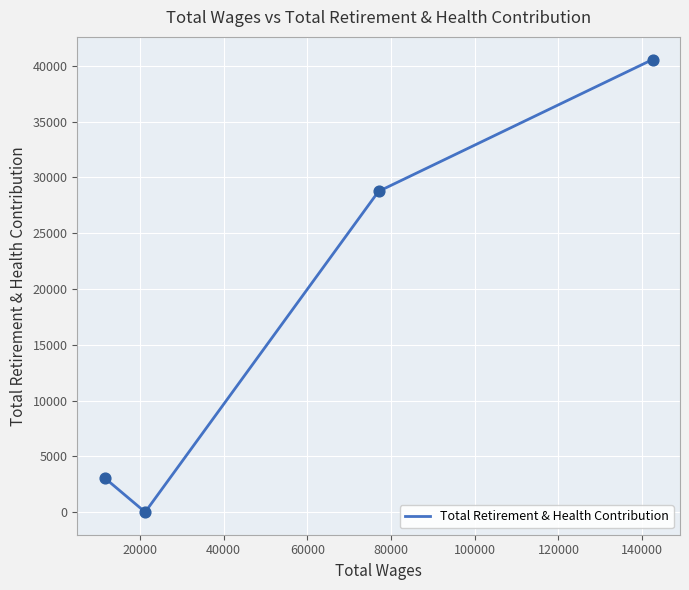

What is the difference between the maximum and minimum values?

40569